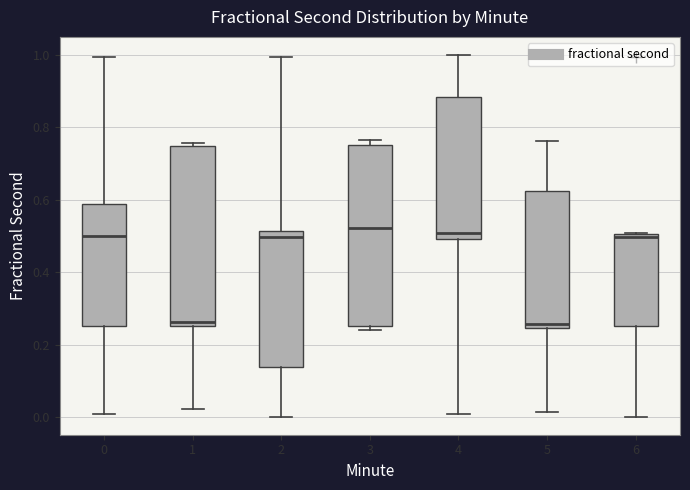

Reading left to right, read every box against the y-axis: the position of its median line, the range the box covers, and the ends of its whiskers. The values are not printed on the chart, so give them approximately, as read against the axis.

0: median 0.50, box 0.26 to 0.58, whiskers 0.00 to 1.00
1: median 0.26 (just above the box's lower edge), box 0.26 to 0.74, whiskers 0.02 to 0.76
2: median 0.50, box 0.14 to 0.52, whiskers 0.00 to 1.00
3: median 0.52, box 0.26 to 0.76, whiskers 0.24 to 0.76 (just above the box's upper edge)
4: median 0.50 (just above the box's lower edge), box 0.50 to 0.88, whiskers 0.02 to 1.00
5: median 0.26, box 0.24 to 0.62, whiskers 0.02 to 0.76
6: median 0.50 (just below the box's upper edge), box 0.26 to 0.50, whiskers 0.00 to 0.50